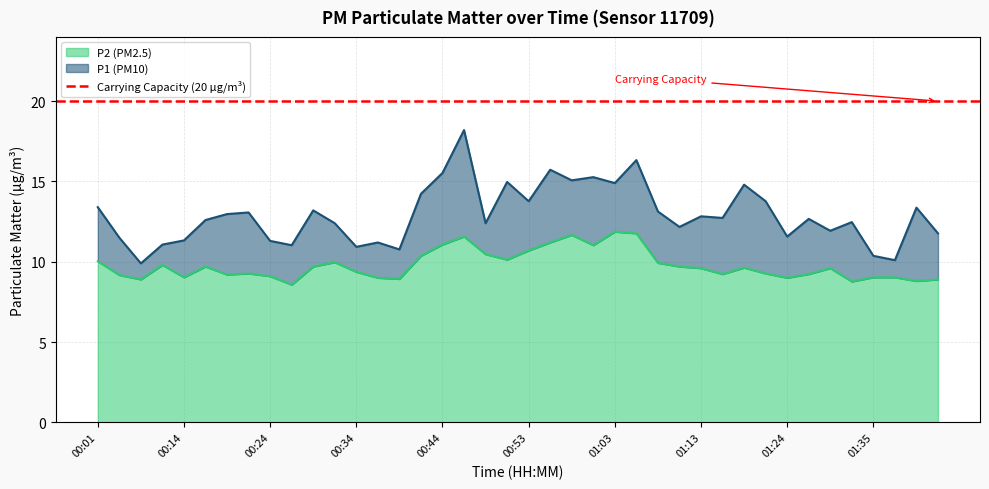

Reading left to right, transcribe all the data shown in this chart.

P1: 13.4	11.5	9.9	11.1	11.3	12.6	13.0	13.1	11.3	11.0	13.2	12.4	10.9	11.2	10.8	14.2	15.5	18.2	12.4	15.0	13.8	15.7	15.1	15.3	14.9	16.3	13.1	12.2	12.8	12.7	14.8	13.8	11.6	12.7	11.9	12.5	10.4	10.1	13.4	11.8
P2: 10.0	9.2	8.9	9.8	9.0	9.7	9.2	9.3	9.1	8.6	9.7	10.0	9.4	9.0	8.9	10.4	11.1	11.6	10.5	10.1	10.7	11.2	11.7	11.0	11.9	11.8	9.9	9.7	9.6	9.2	9.6	9.3	9.0	9.2	9.6	8.8	9.0	9.0	8.8	8.9